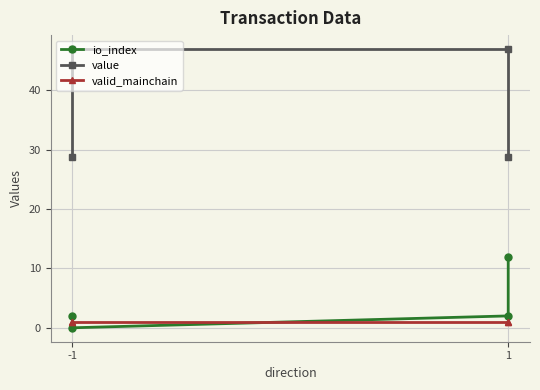

List the series in order of their peak value, highest first.

value, io_index, valid_mainchain